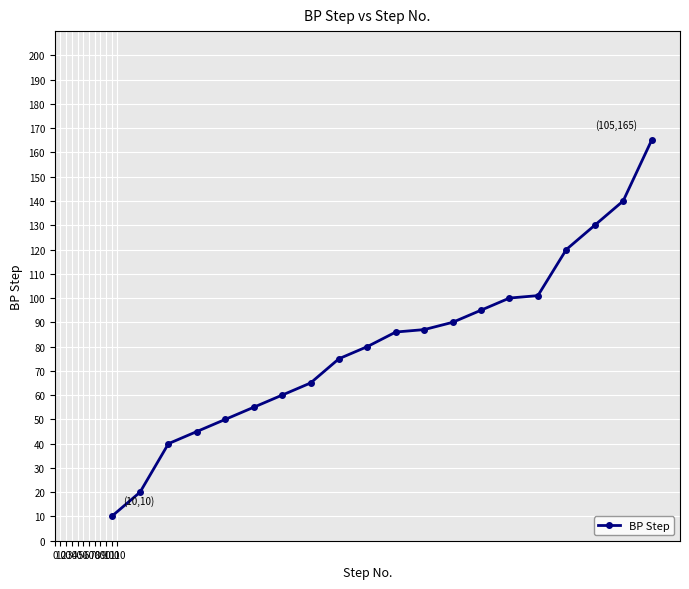

What is the greatest value displayed?

165